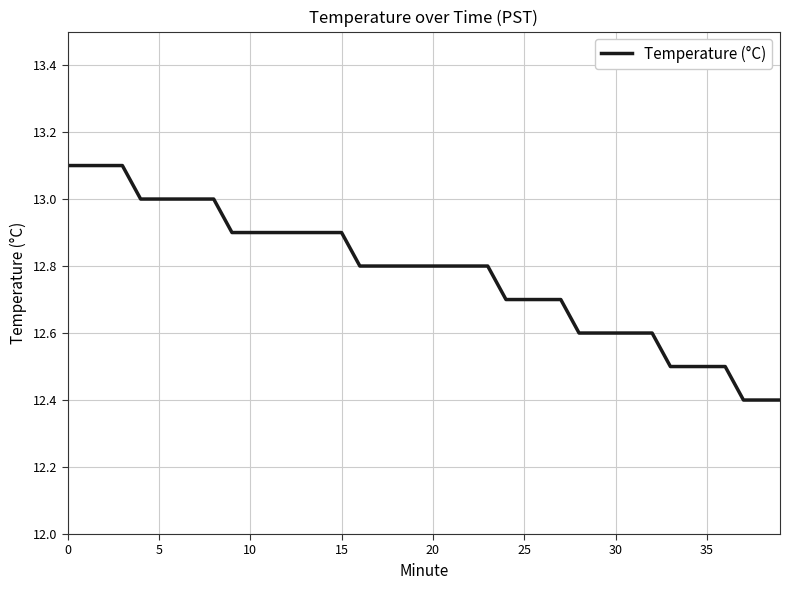

Count the values in the range 12 to 13.

36